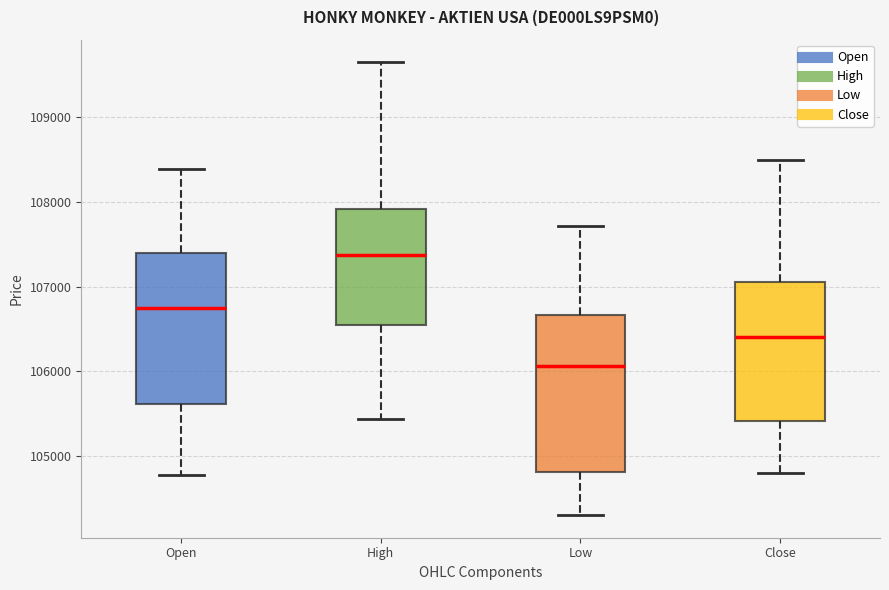

Which box's median line is the highest?

High